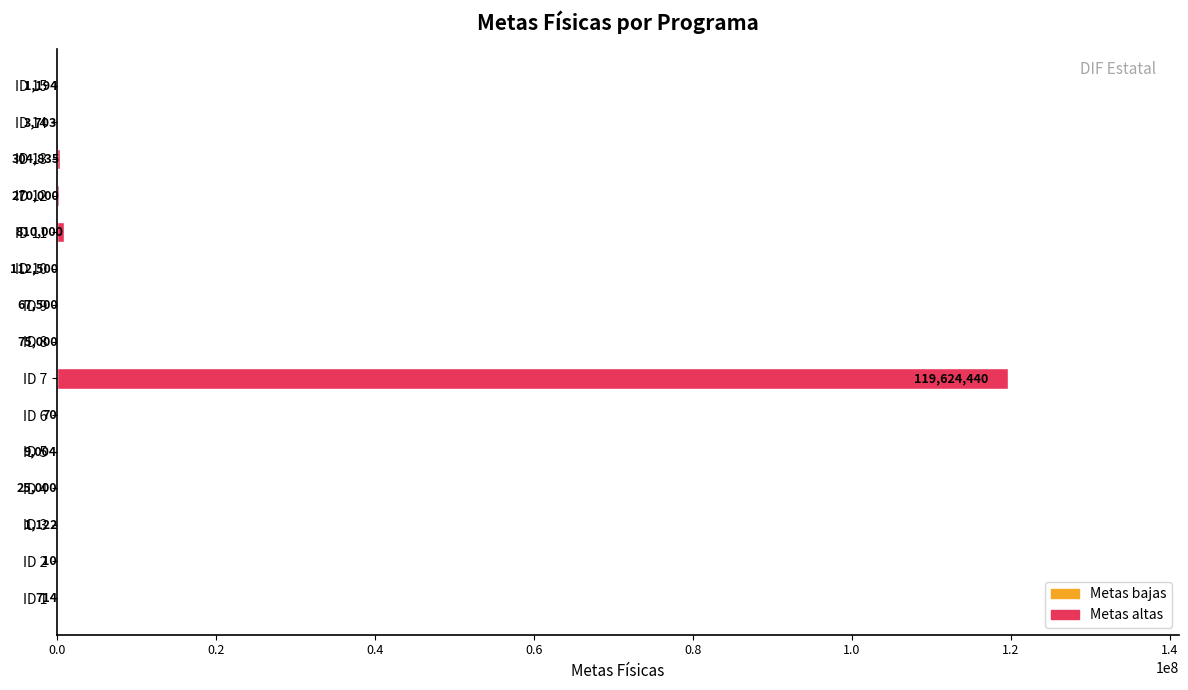

The value at ID 10 is 112500. True or false?

True